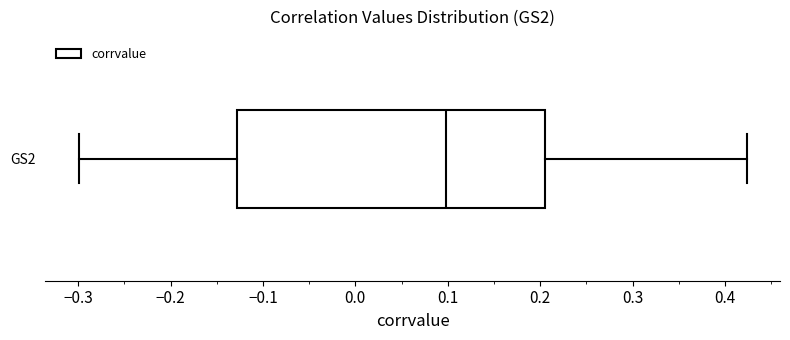

Transcribe this box plot: give where the median line is, the range the box spans, and where the two whiskers end, as read against the x-axis. The values are not printed on the chart, so give them approximately, as read against the axis.

median 0.10, box -0.13 to 0.21, whiskers -0.30 to 0.42